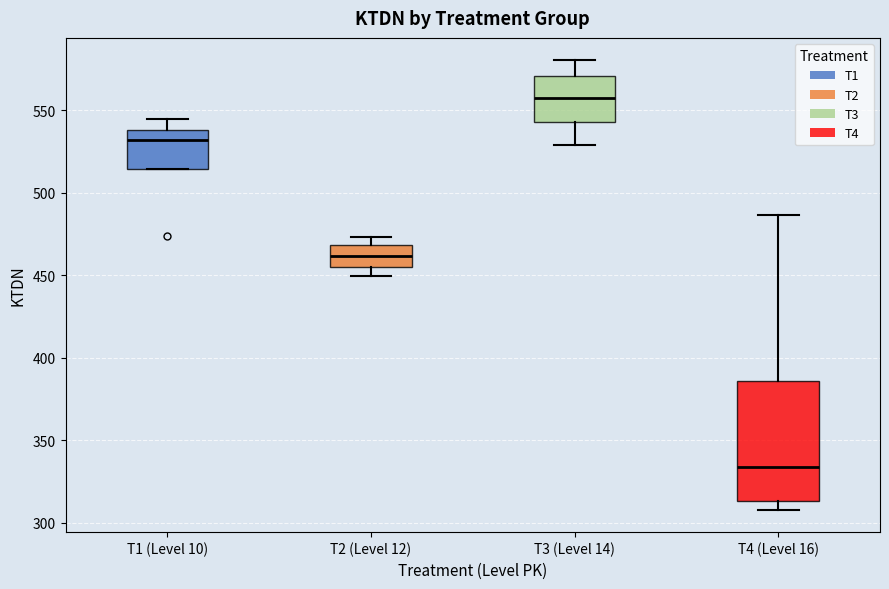

Reading left to right, transcribe this box plot: for each box, give where its median line is, the range the box spans, and where its two whiskers end, as read against the y-axis. The values are not printed on the chart, so give them approximately, as read against the axis.

T1 (Level 10): median 530, box 515 to 540, whiskers 515 to 545
T2 (Level 12): median 460, box 455 to 470, whiskers 450 to 475
T3 (Level 14): median 555, box 545 to 570, whiskers 530 to 580
T4 (Level 16): median 335, box 315 to 385, whiskers 310 to 485